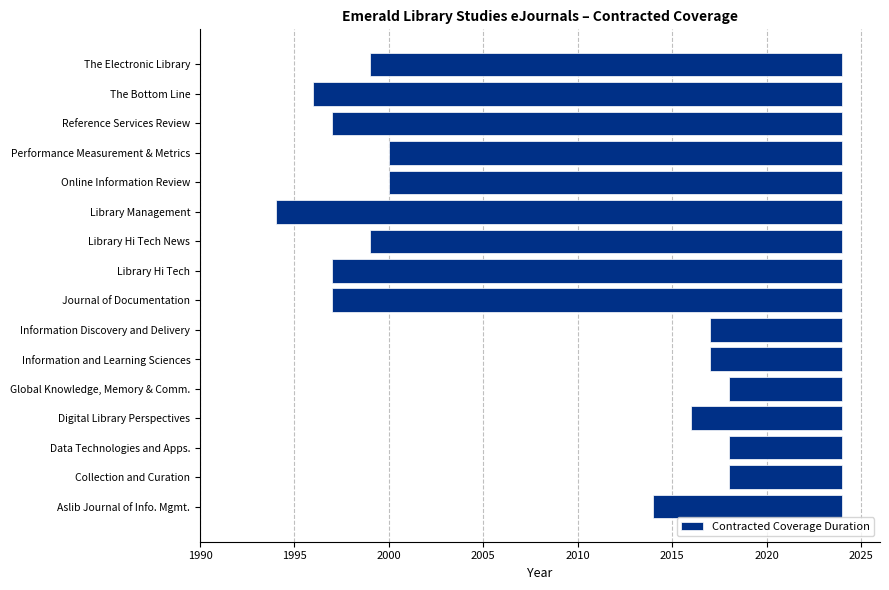

How many bars are there in total?

16